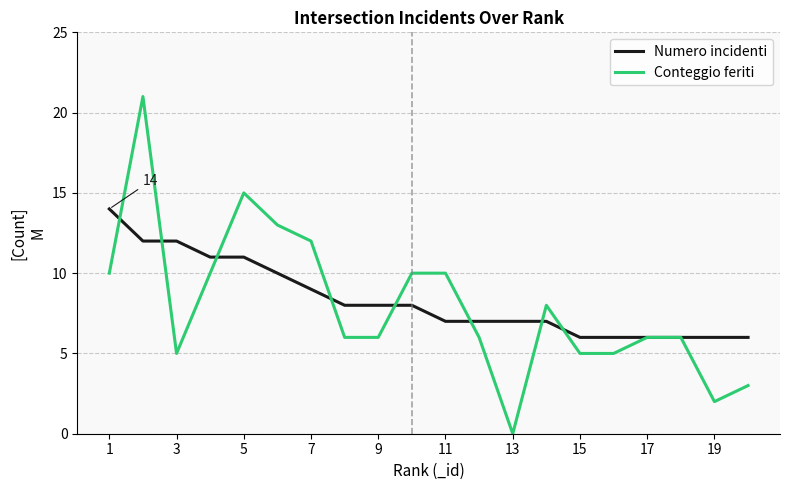

Which series has the largest range (max minus min)?

Conteggio feriti